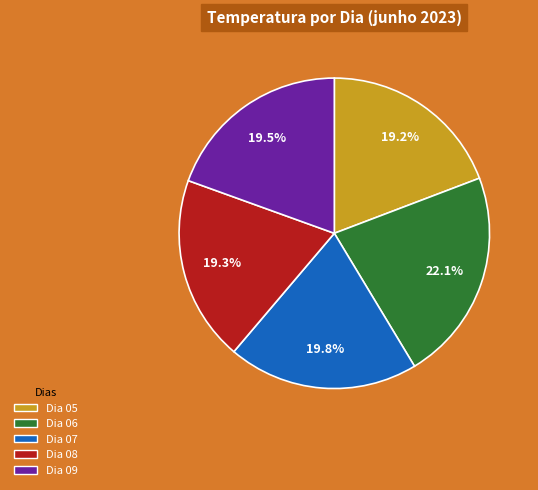

Is there any slice that represents more than half of the pie?

No